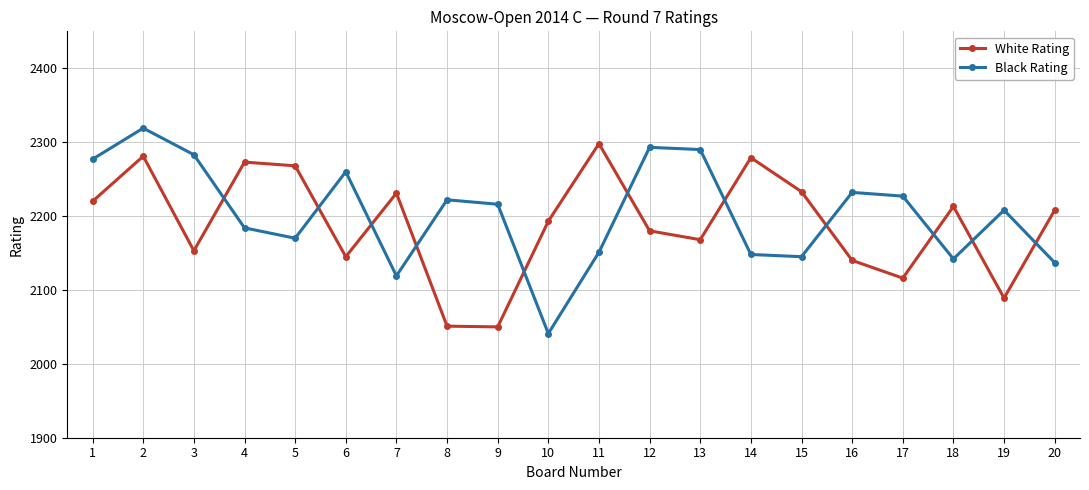

What is the sum of the White Rating values at 15 and 19?

4322